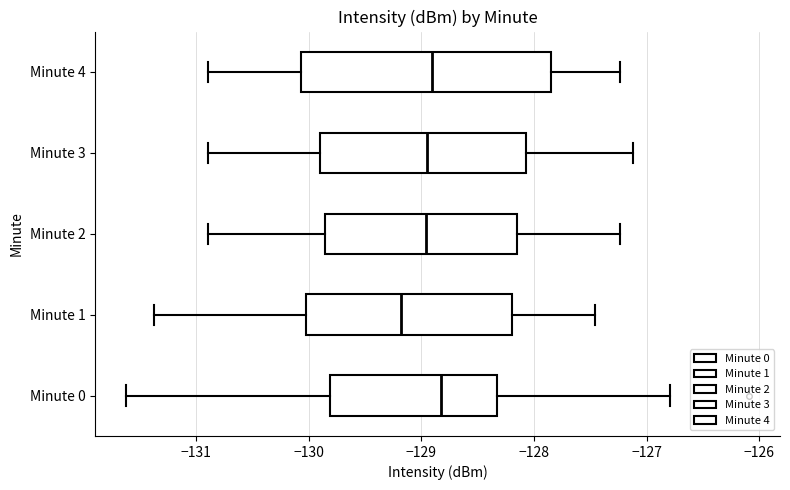

Where does the right whisker of the box for Minute 0 end on the x-axis? The values are not printed on the chart, so give them approximately, as read against the axis.

-126.8